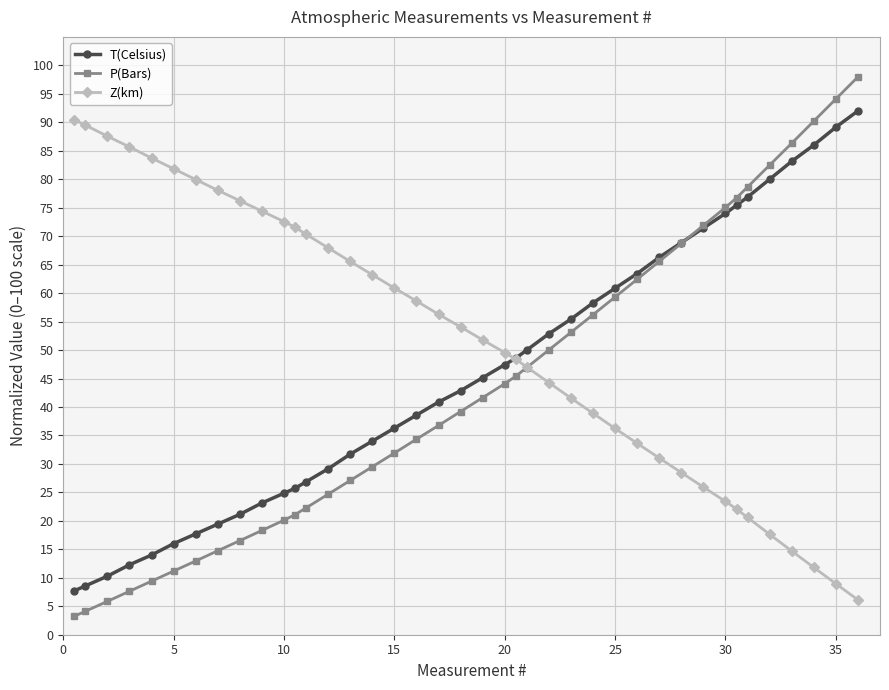

What is the lowest value of the T(Celsius) series?

7.7